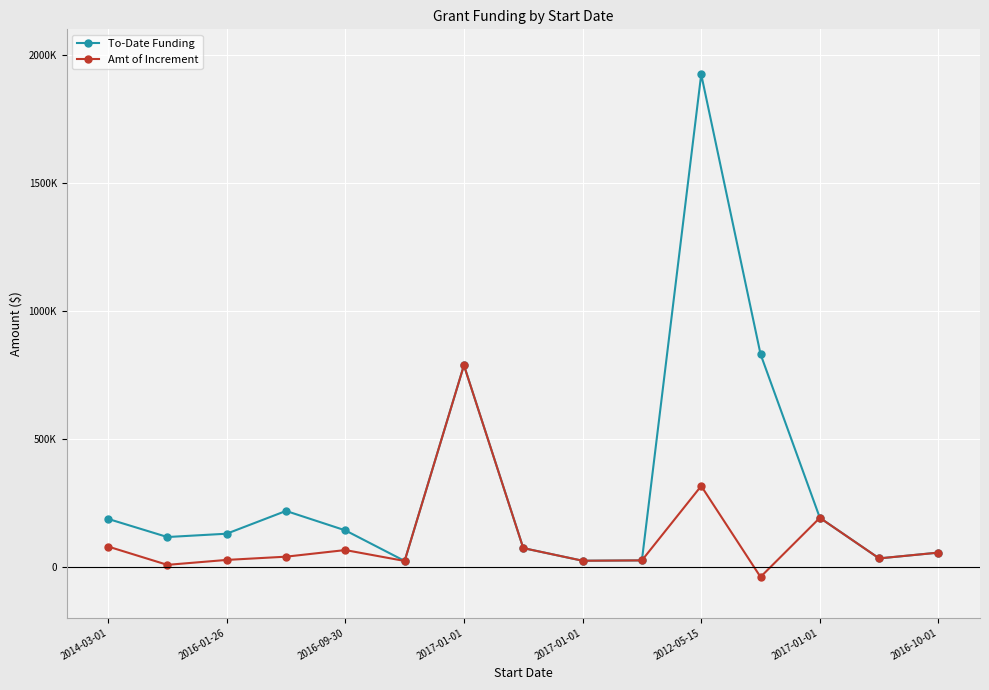

What is the sum of all To-Date Funding values?

4749445